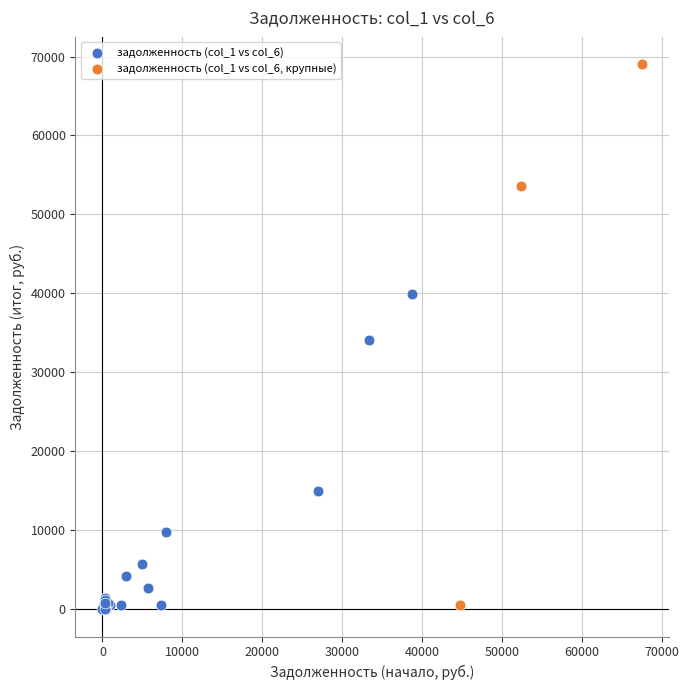

Which series contains the highest Y value?

задолженность (col_1 vs col_6, крупные)